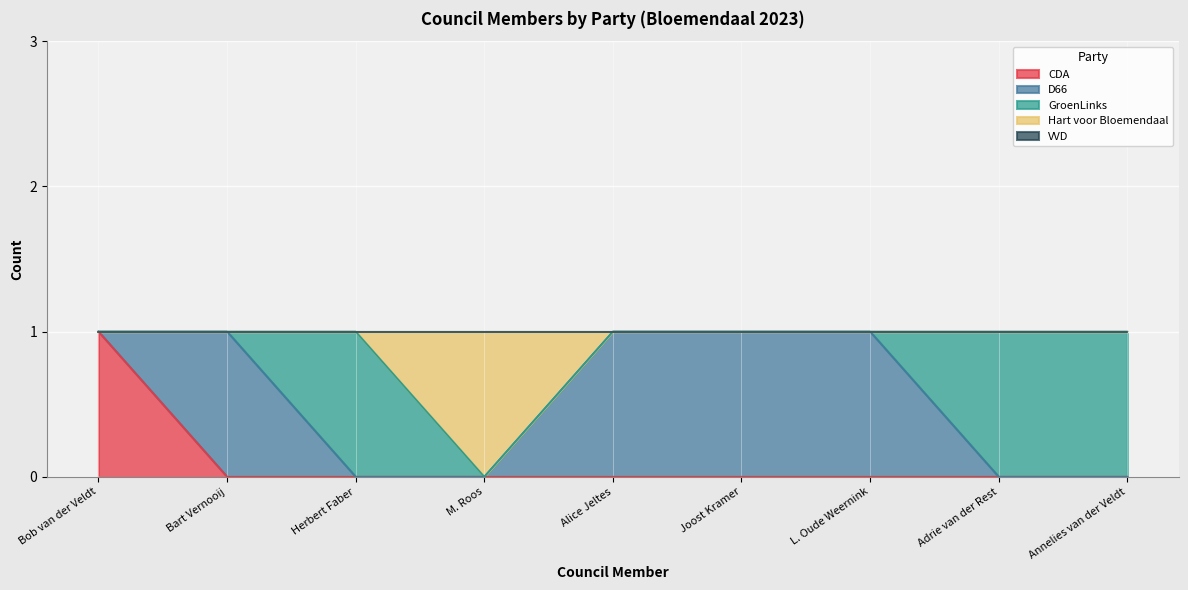

True or false: CDA and Hart voor Bloemendaal cross at least once.

False